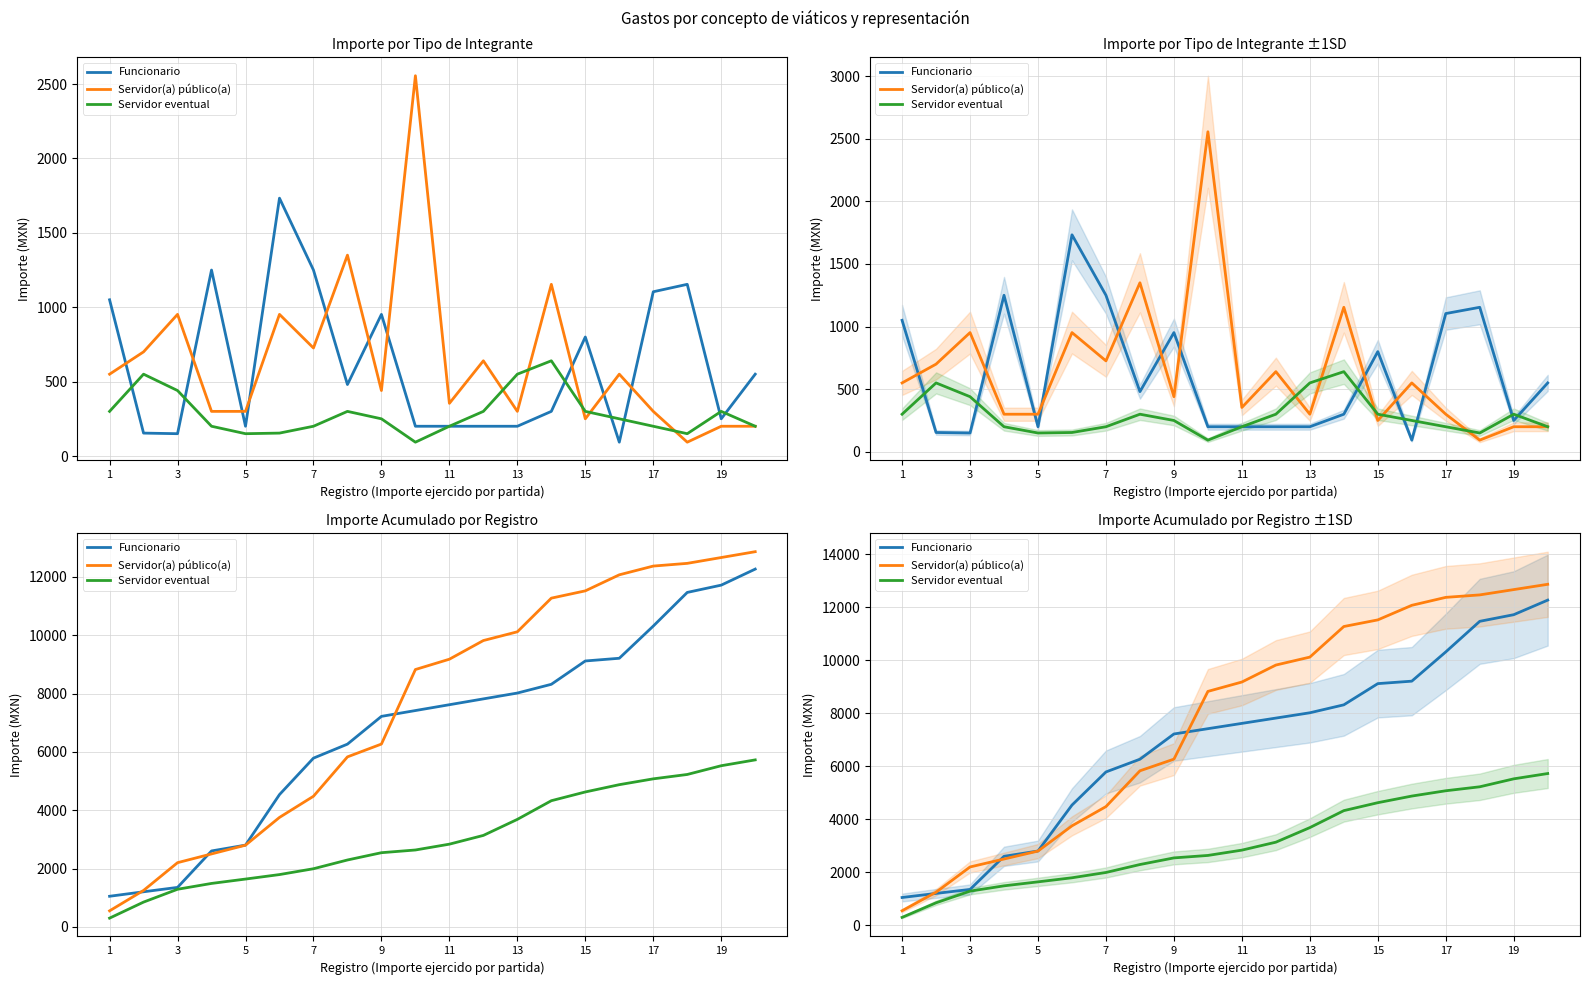

Is the value of Servidor(a) público(a) at 15 greater than the value of Servidor eventual at 9?

Yes